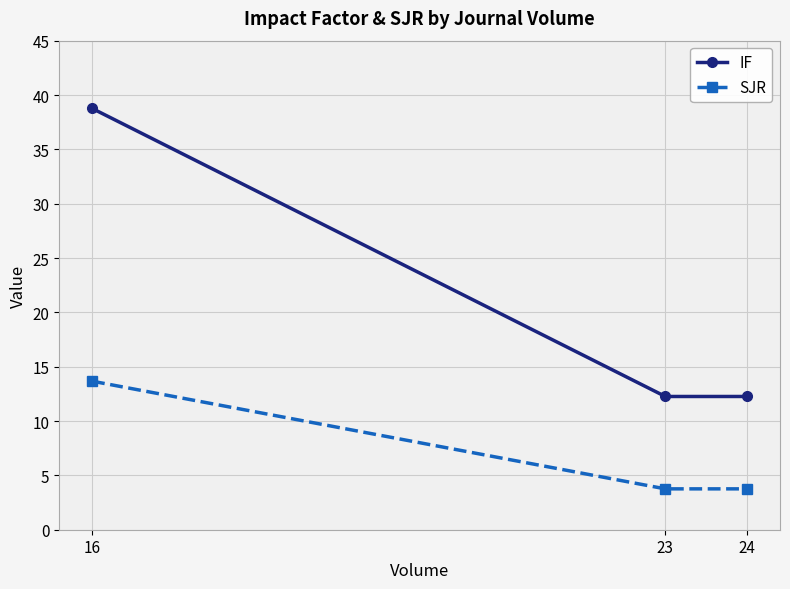

Which series has the widest spread of values?

IF